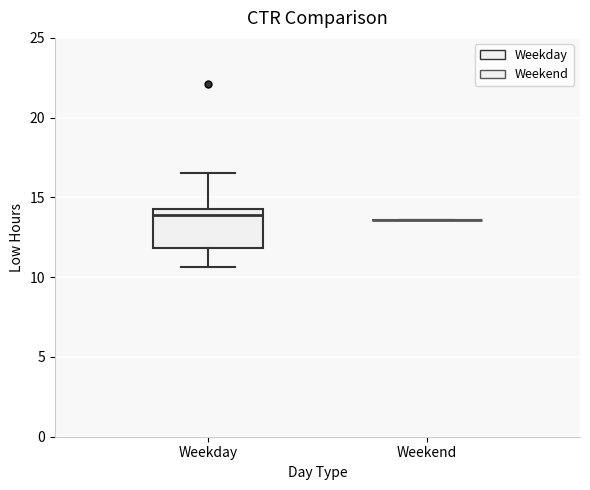

Reading left to right, read every box against the y-axis: the position of its median line, the range the box covers, and the ends of its whiskers. The values are not printed on the chart, so give them approximately, as read against the axis.

Weekday: median 14.0, box 12.0 to 14.5, whiskers 10.5 to 16.5
Weekend: box collapsed to a line at 13.5, whiskers 13.5 to 13.5